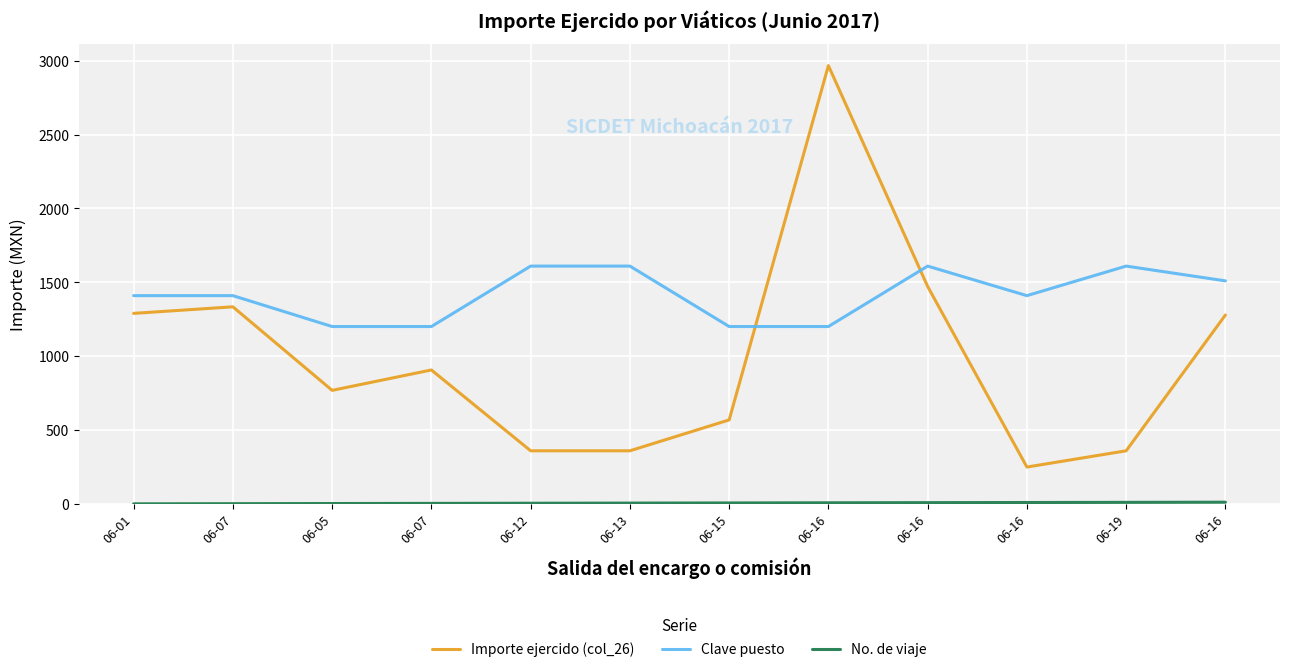

What is the sum of the No. de viaje values at 06-05 and 06-16?

13.0